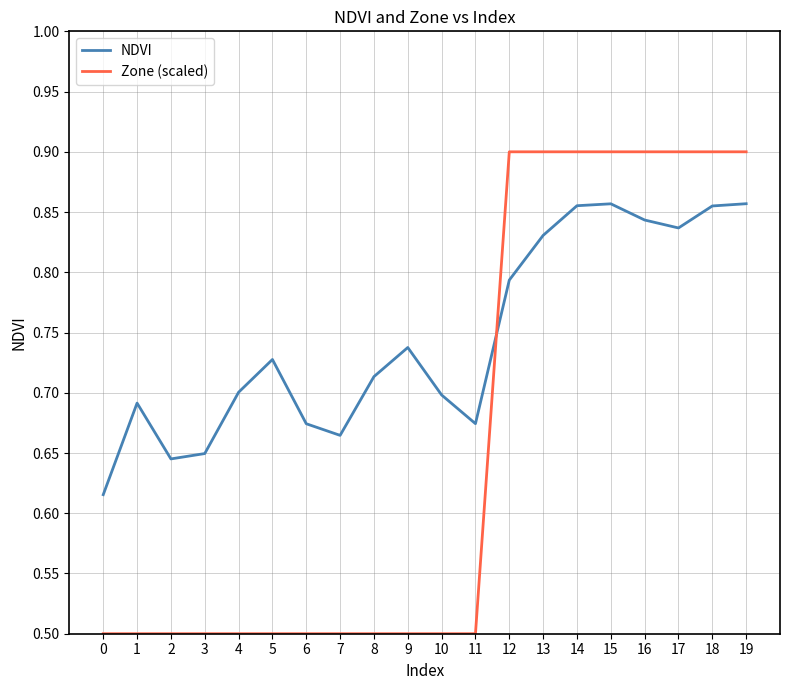

What are all the series names shown in the legend?

NDVI, Zone (scaled)